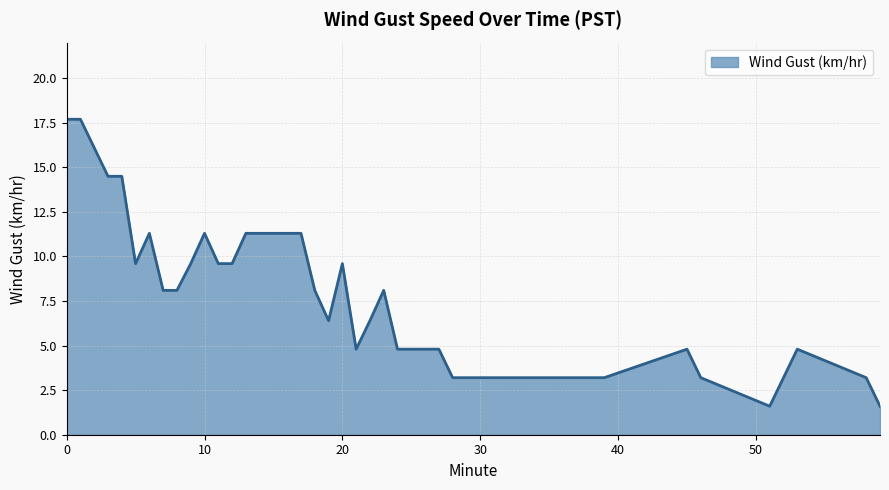

What is the minimum value shown in the chart?

1.6